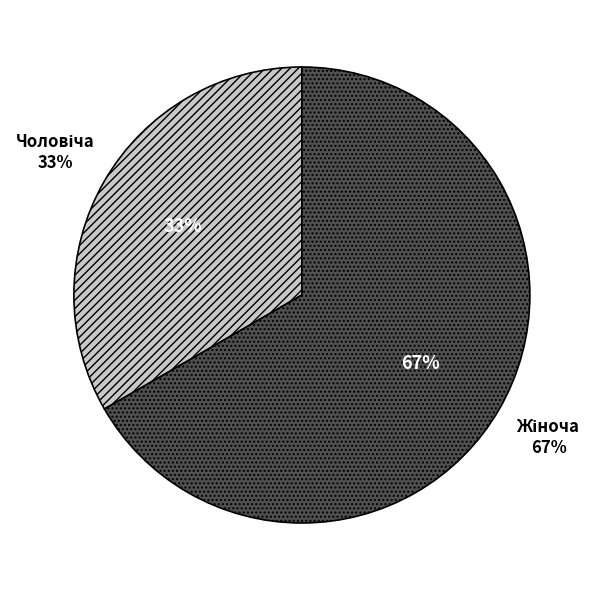

What percentage is the Чоловіча slice, to the nearest percent?

33%